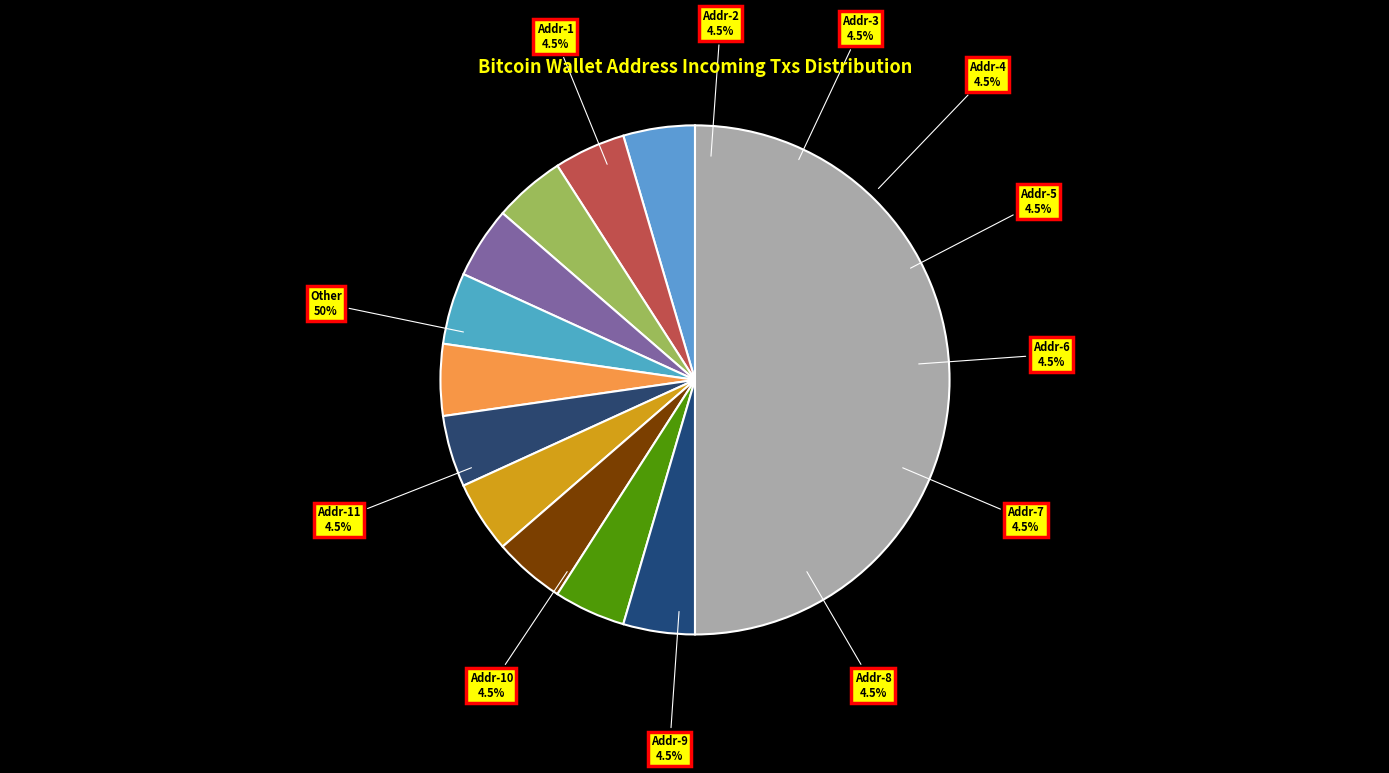

Rank the categories by value from highest to lowest.

Other, 1LT9XaKsCKz5g1SsUvsQ4XNUThDFn12ep4, 1LTDEevvZjcS58E4usw73rrY8Pt7GVi7Dj, 1LURVotz7fWokBe7PWyxoShMSeLwgcDNyy, 1LW2doQWEmWvAEb57n5TiLHdcTq66pDrEU, 1LcFKmDXXqoC1ELmJSLw3wnRQznVpVC57N, 1Lm9DGZcUe1kG5p4HyMbAuRVrjxgPQQtuZ, 1LrjnSj72fb33b8nthA8XHE9eoTiLJQdav, 1M38oEMb5rpjEeSBdJeF2oxyC742dqZJpA, 1M81iE61GEE679YjLukHyRG6W8PTFnUDT8, 1M9RxYCjcdz9JqNCfevigMWJJ17ckrFoyj, 1MEkLQb7dfv1n5dCDv9boxAyXdmtHdoEN1